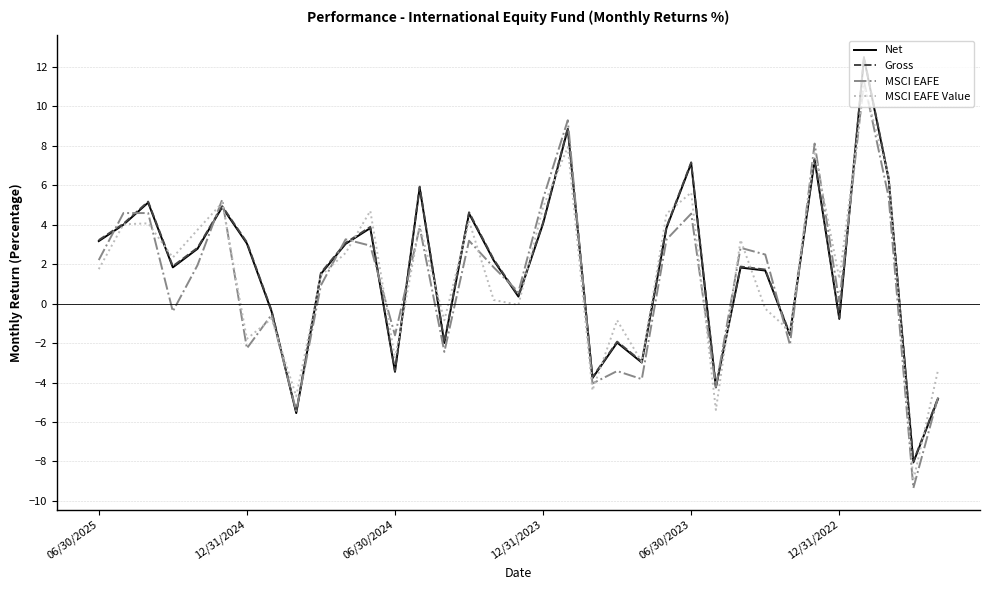

Which series has the widest spread of values?

MSCI EAFE